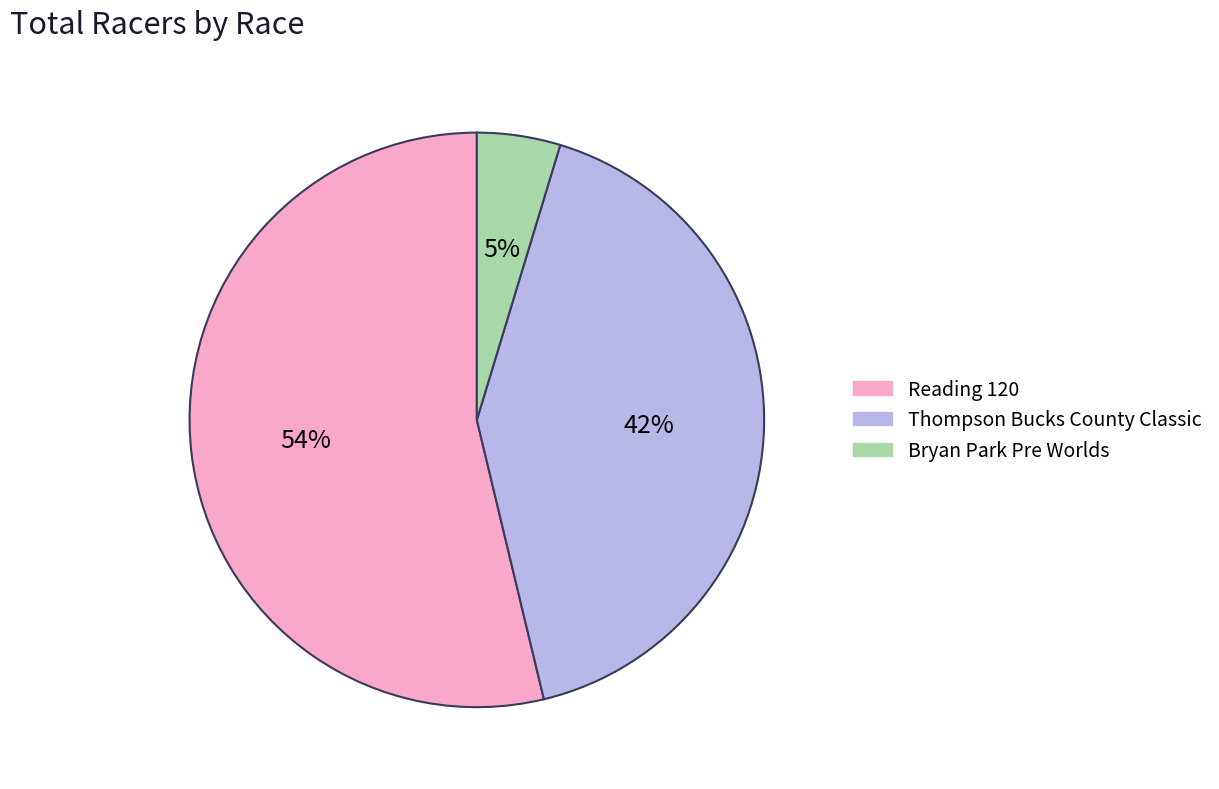

Count the number of slices in the pie.

3